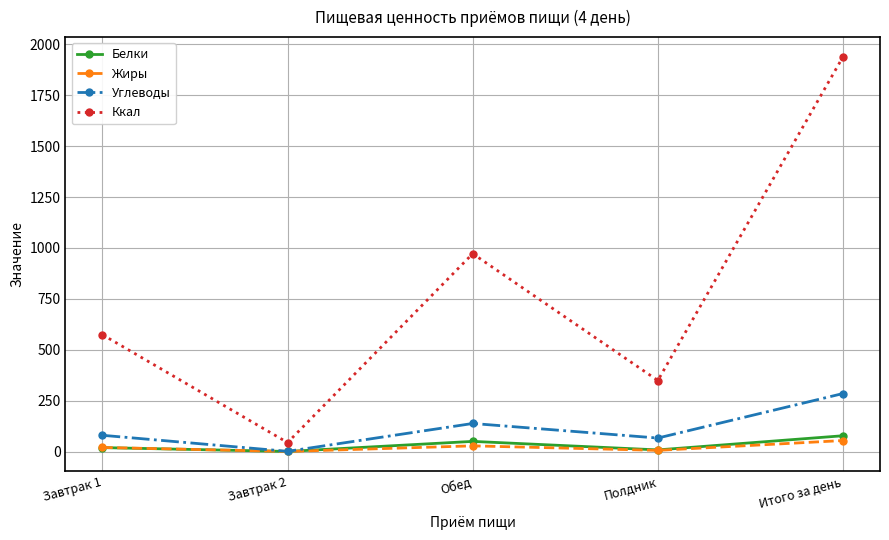

At how many categories does at least one series exceed 619?

2